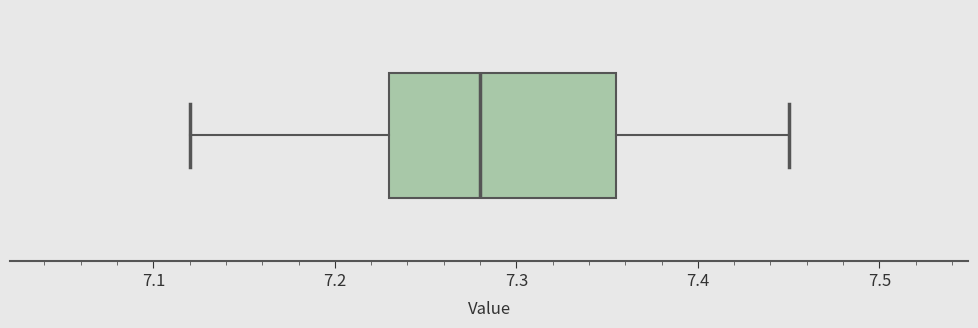

Transcribe this box plot: give where the median line is, the range the box spans, and where the two whiskers end, as read against the x-axis. The values are not printed on the chart, so give them approximately, as read against the axis.

median 7.28, box 7.23 to 7.36, whiskers 7.12 to 7.45